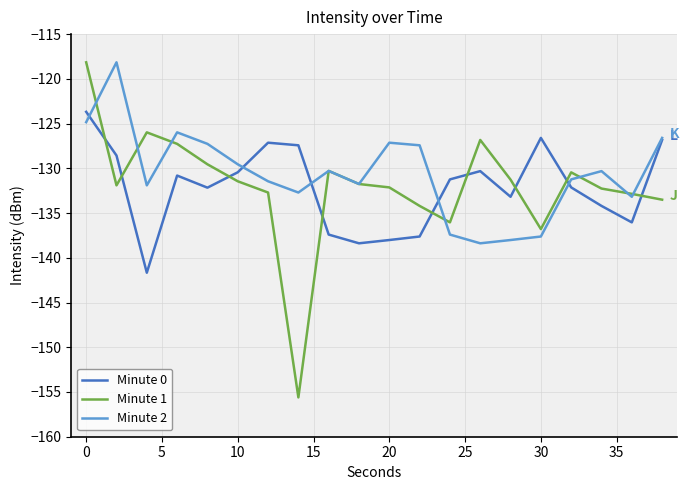

What is the lowest value of the Minute 1 series?

-155.6